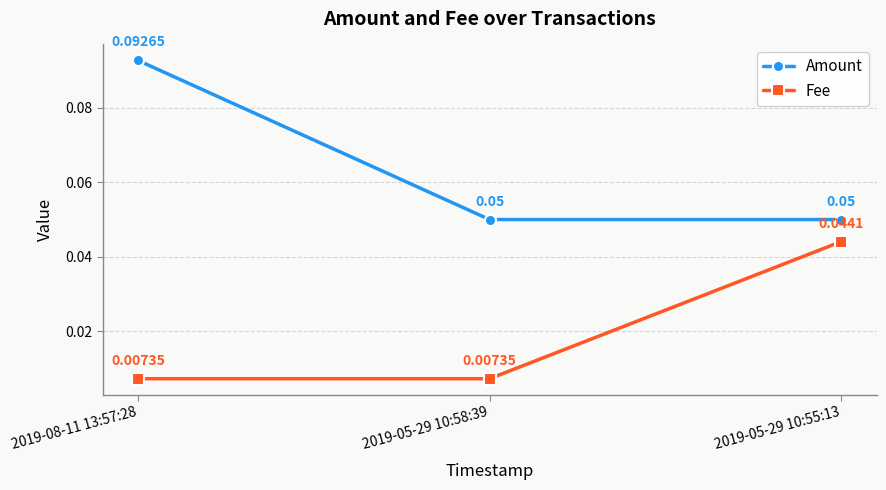

List the series in order of their peak value, lowest first.

Fee, Amount